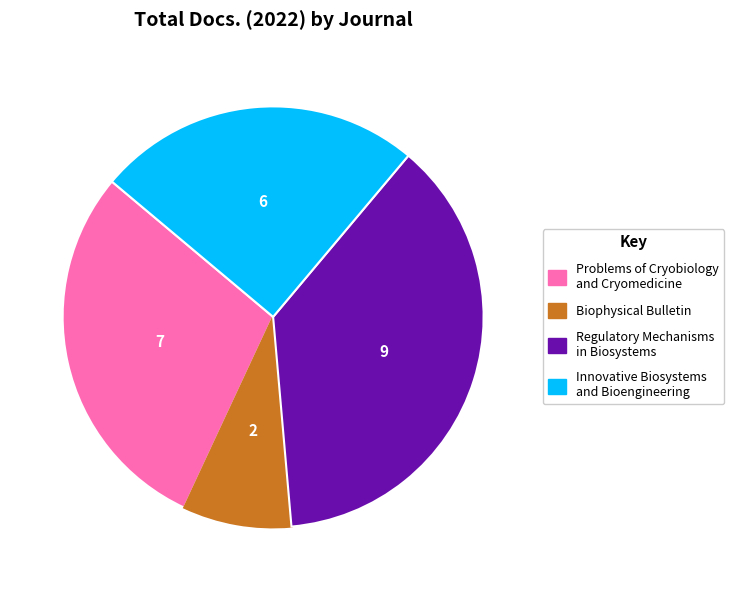

Which slice is the largest?

Regulatory Mechanisms in Biosystems